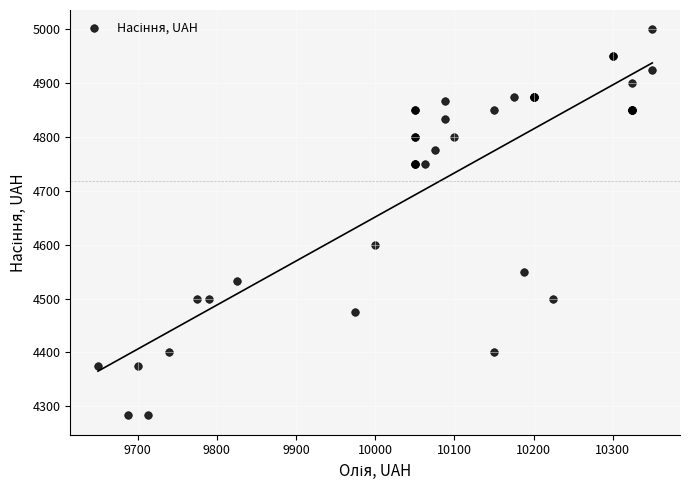

What Y value in the scatter plot is closest to 4641?

4600